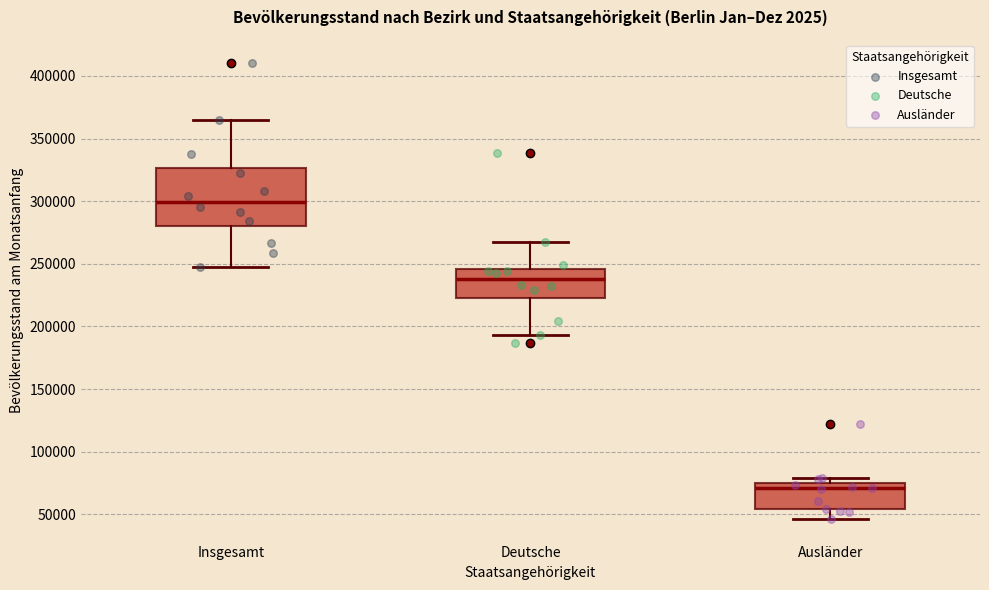

Reading left to right, transcribe this box plot: for each box, give where its median line is, the range the box spans, and where its two whiskers end, as read against the y-axis. The values are not printed on the chart, so give them approximately, as read against the axis.

Insgesamt: median 300000, box 280000 to 325000, whiskers 245000 to 365000
Deutsche: median 240000, box 225000 to 245000, whiskers 195000 to 265000
Ausländer: median 70000, box 55000 to 75000, whiskers 45000 to 80000